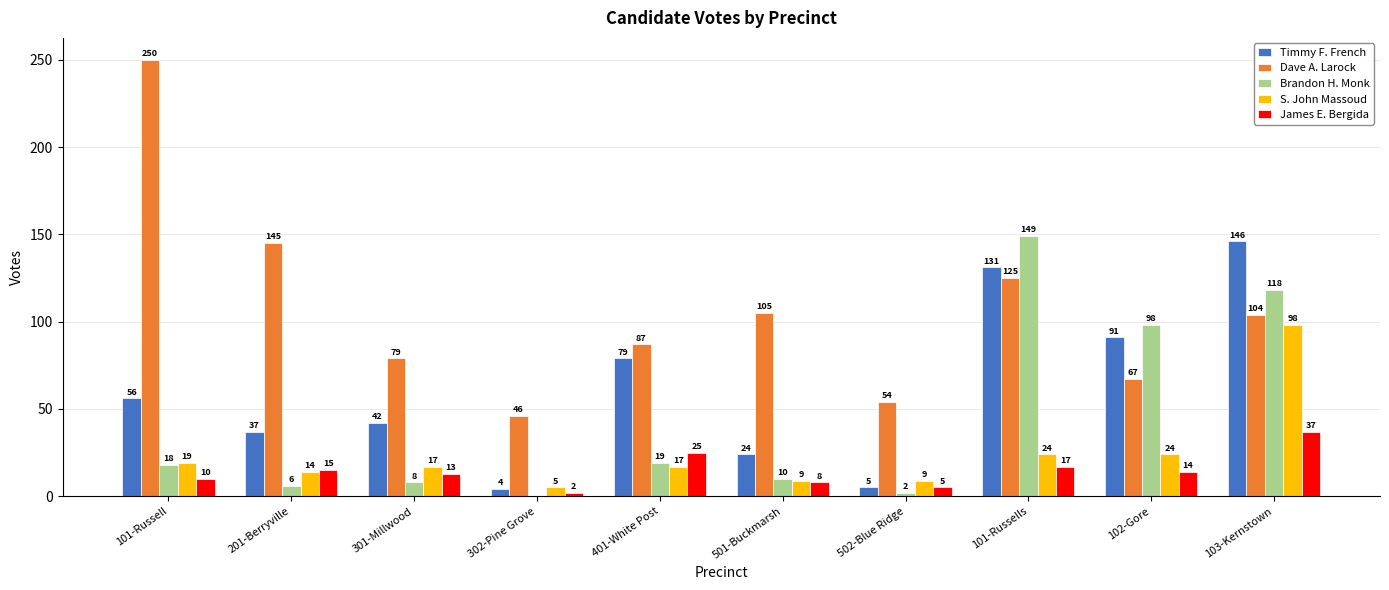

What is the difference between the S. John Massoud values at 401-White Post and 102-Gore?

7